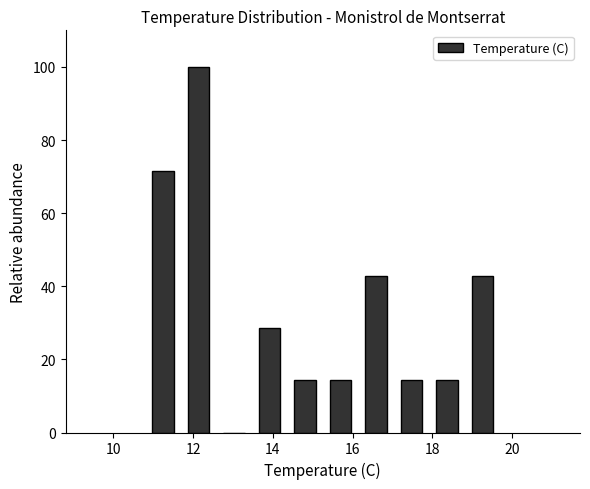

Which range on the x-axis has the tallest bar?

11.6 to 12.6